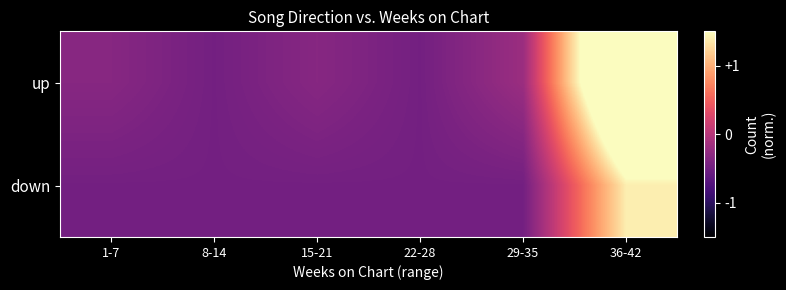

Reading left to right, list all the values displayed in this chart.

up: 1-7=-0.3	8-14=-0.5	15-21=-0.3	22-28=-0.5	29-35=-0.2	36-42=2.9
down: 1-7=-0.5	8-14=-0.5	15-21=-0.5	22-28=-0.5	29-35=-0.5	36-42=1.4